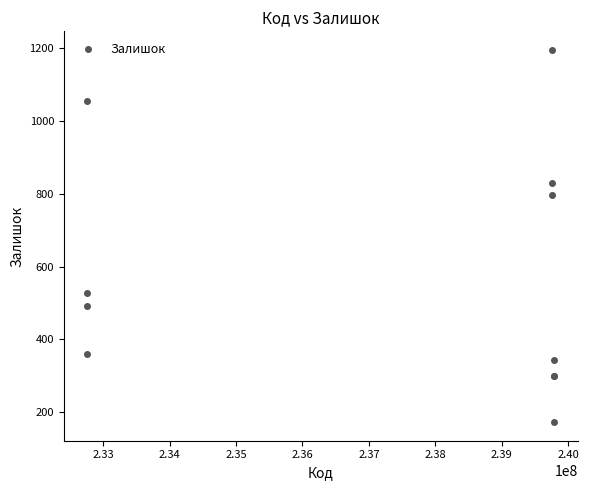

What Y value in the scatter plot is closest to 684?

798